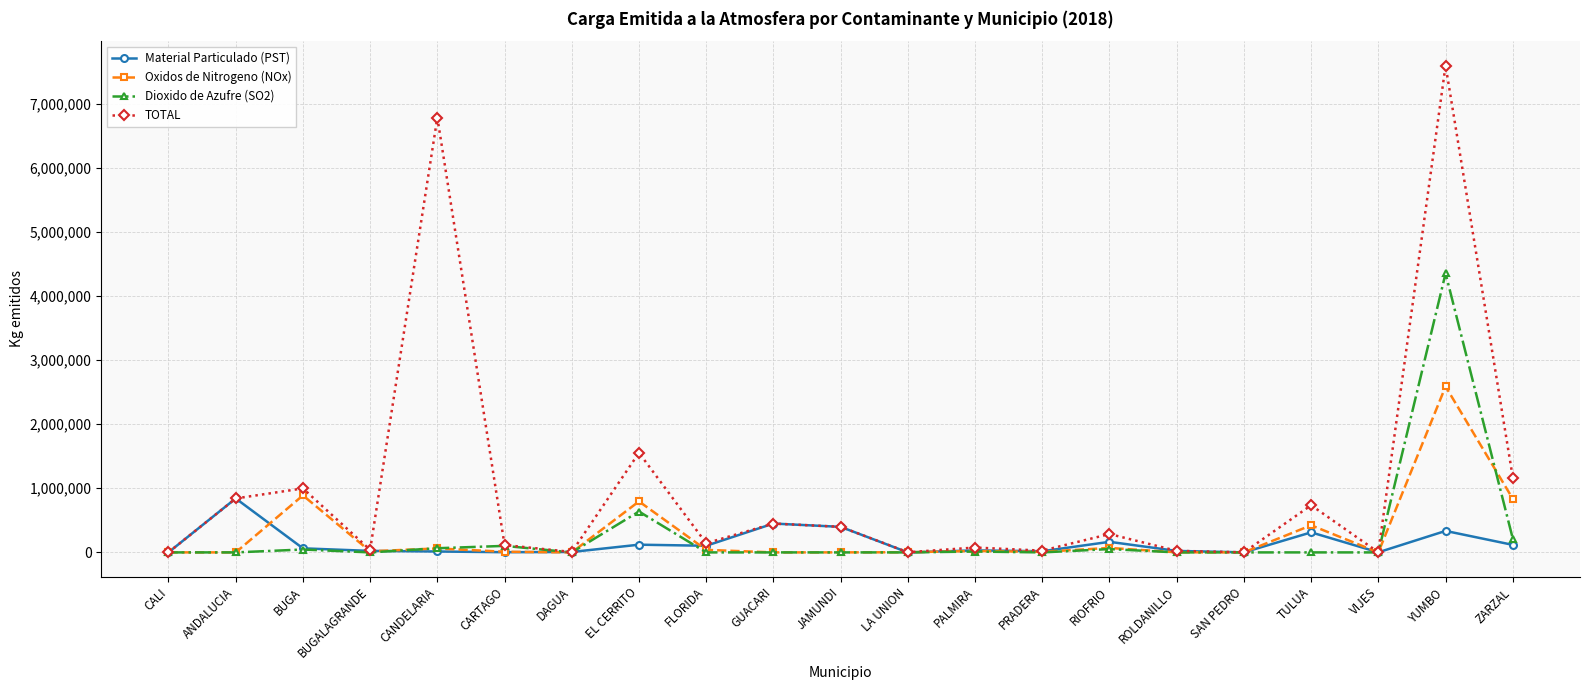

Which series changed the most between BUGA and ROLDANILLO?

TOTAL